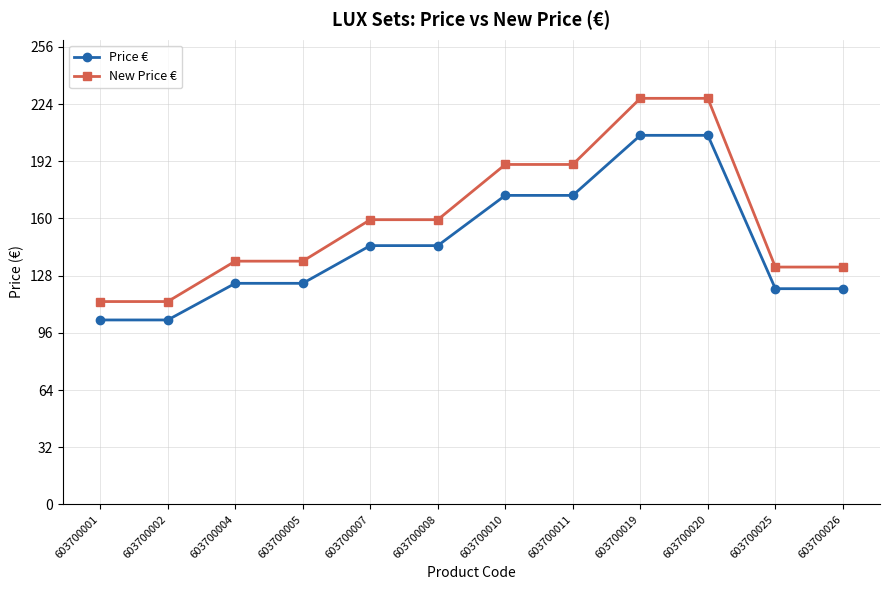

Is the value of Price € at 603700025 greater than the value of New Price € at 603700001?

Yes